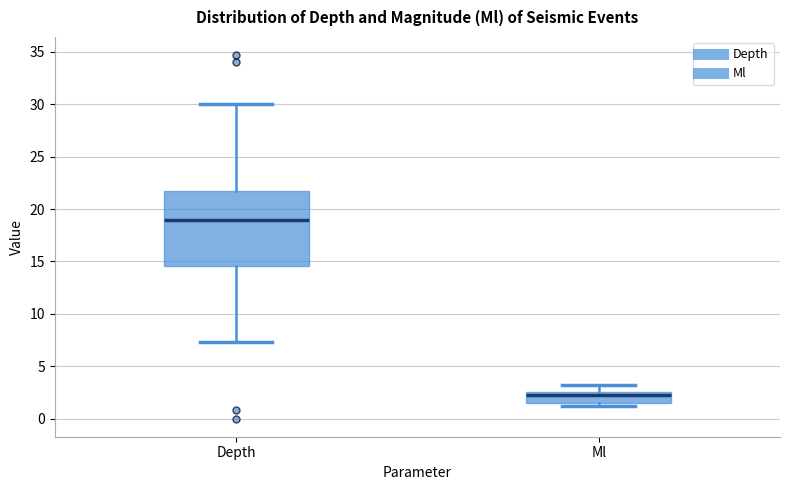

Reading left to right, read every box against the y-axis: the position of its median line, the range the box covers, and the ends of its whiskers. The values are not printed on the chart, so give them approximately, as read against the axis.

Depth: median 19.0, box 14.5 to 21.5, whiskers 7.5 to 30.0
Ml: median 2.5 (just below the box's upper edge), box 1.5 to 2.5, whiskers 1.0 to 3.0